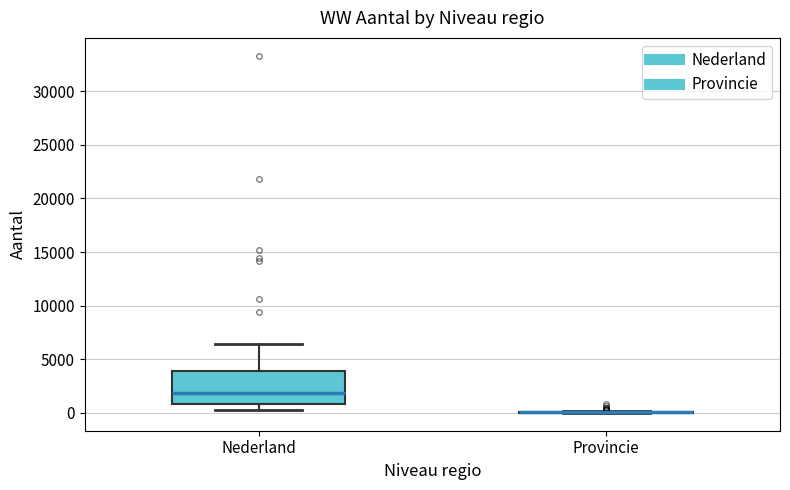

Where is the upper edge of the box for Nederland on the y-axis? The values are not printed on the chart, so give them approximately, as read against the axis.

4000